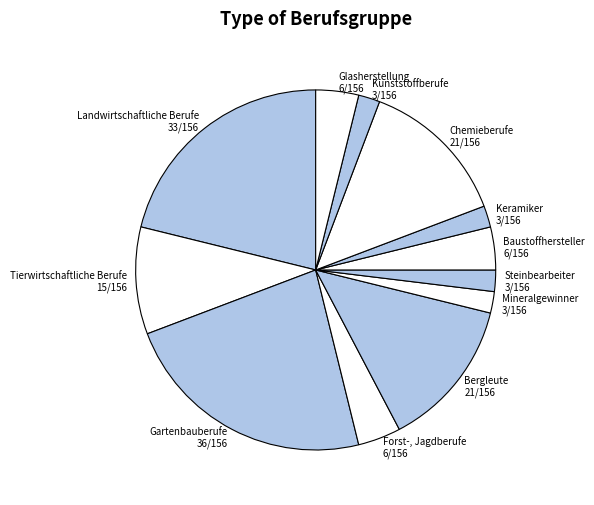

Rank the categories by value from lowest to highest.

Mineralgewinner, Steinbearbeiter, Keramiker, Kunststoffberufe, Forst-, Jagdberufe, Baustoffhersteller, Glasherstellung, Tierwirtschaftliche Berufe, Bergleute, Chemieberufe, Landwirtschaftliche Berufe, Gartenbauberufe